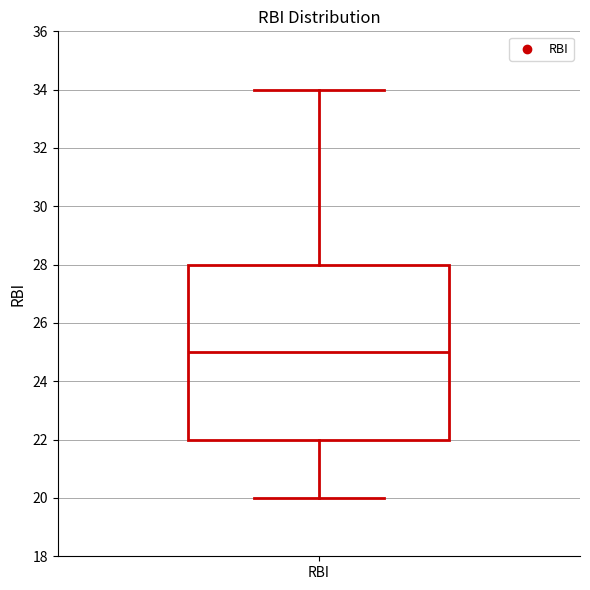

Where does the upper whisker of the box for RBI end on the y-axis? The values are not printed on the chart, so give them approximately, as read against the axis.

34